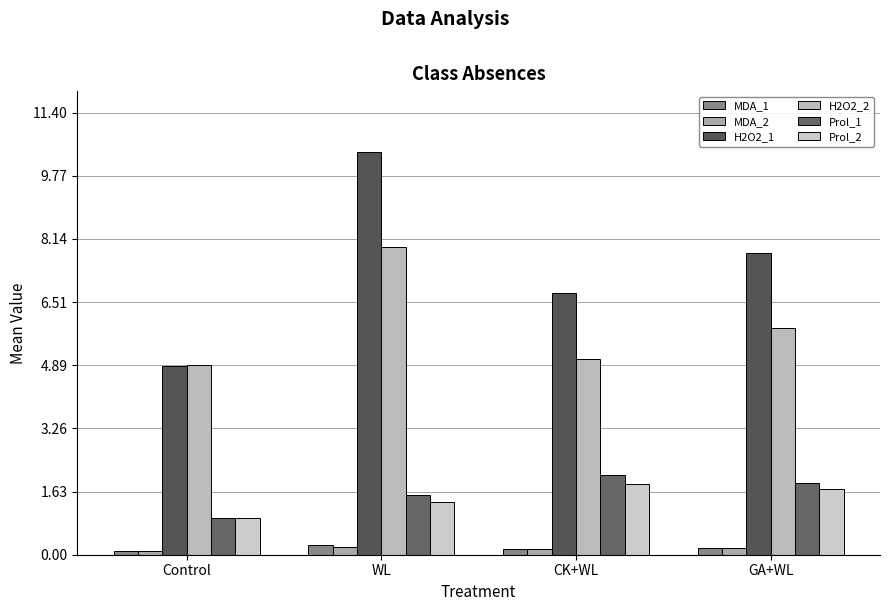

Are the bars grouped side by side (vs. stacked)?

Yes